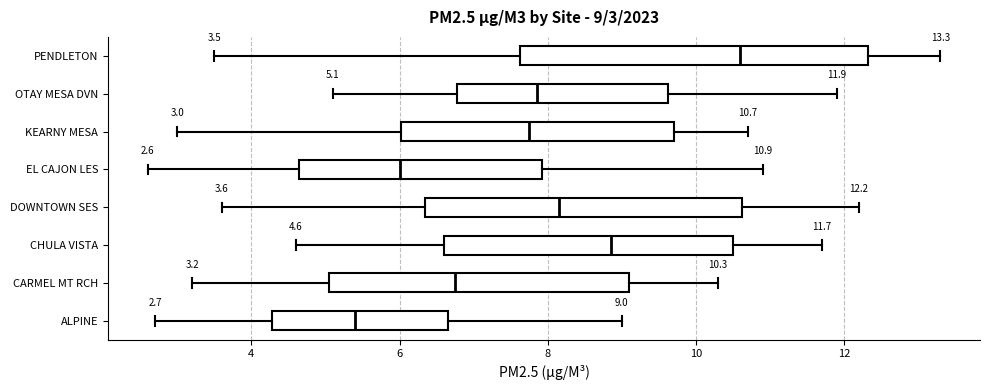

Which box's median line is the furthest to the left?

ALPINE